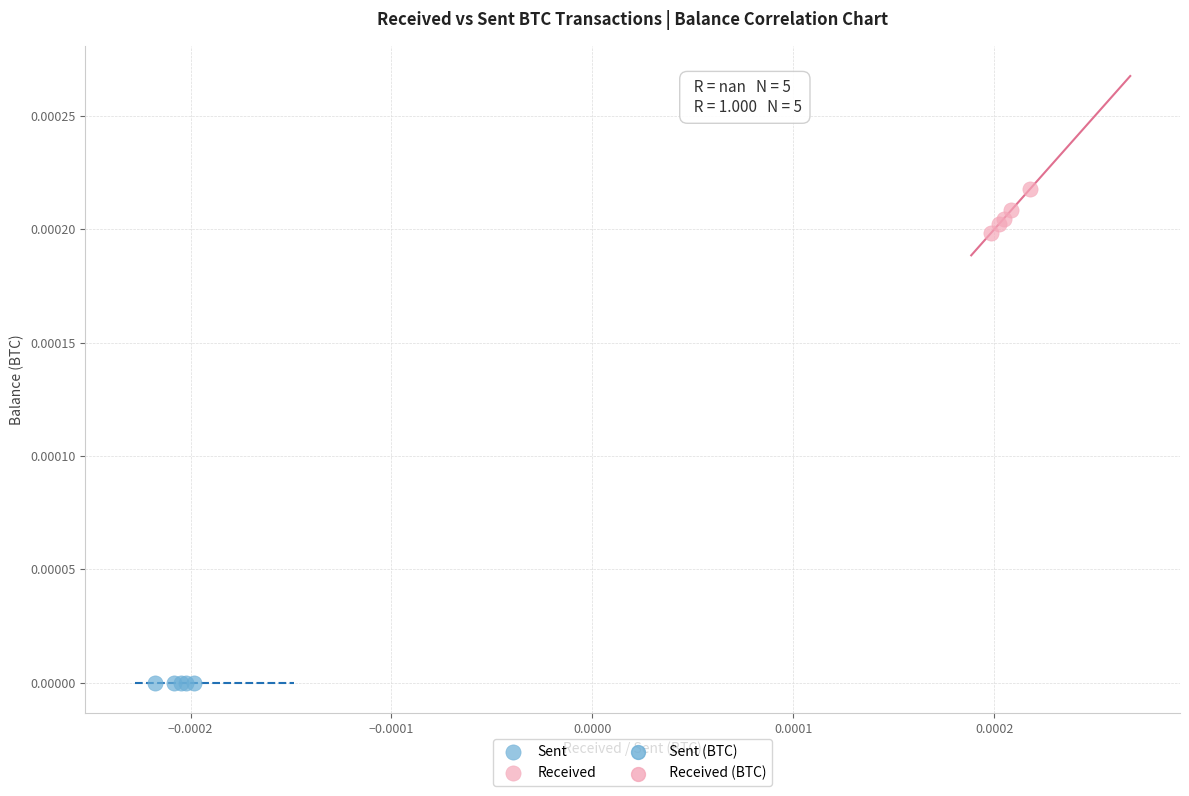

Which series contains the highest Y value?

Received